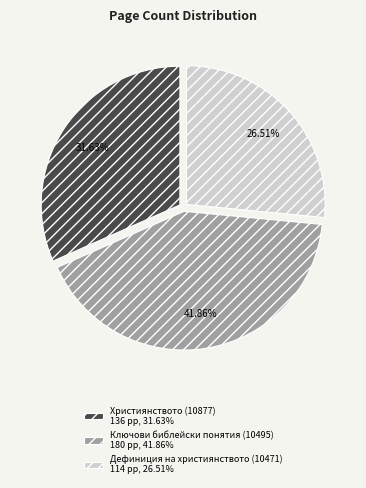

True or false: Християнството (10877) accounts for 25% of the total.

False